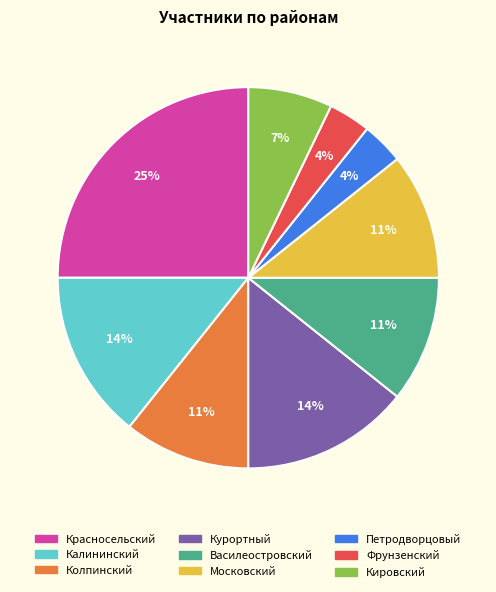

Is the sum of Московский and Курортный greater than half?

No